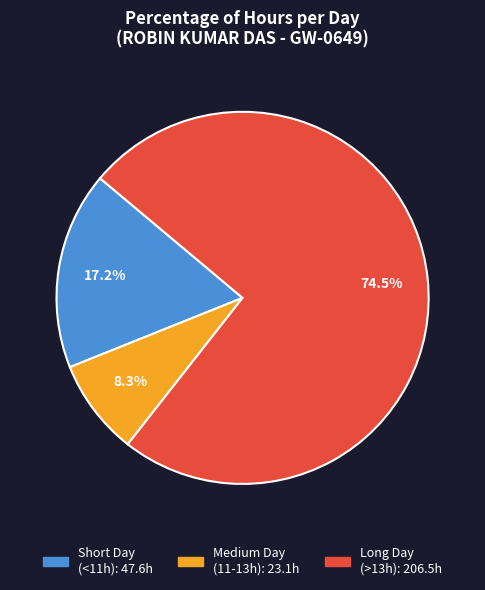

Is there any slice that represents more than half of the pie?

Yes